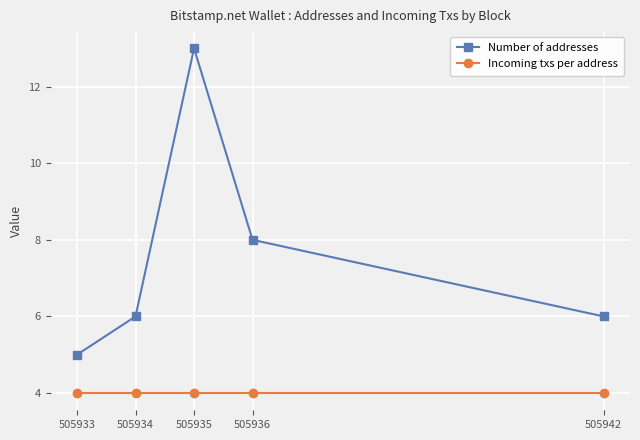

True or false: Number of addresses and Incoming txs per address cross at least once.

False